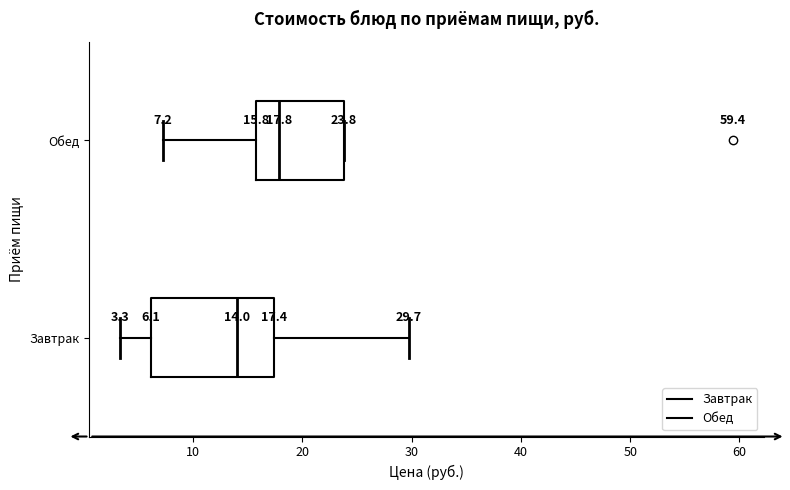

Which box has the furthest to the left median line?

Завтрак